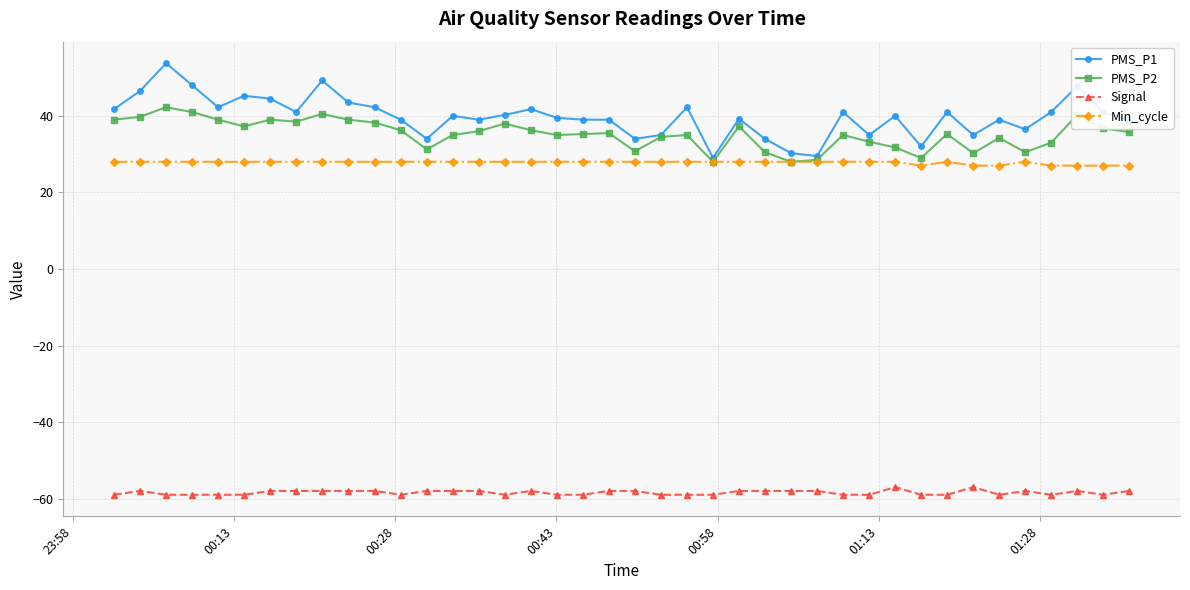

Which series has the widest spread of values?

PMS_P1